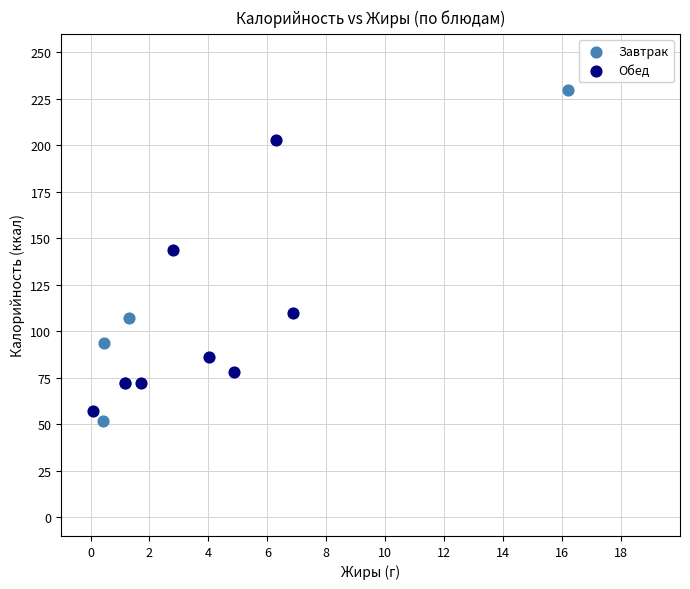

Which series has the largest Y range (max minus min)?

Завтрак